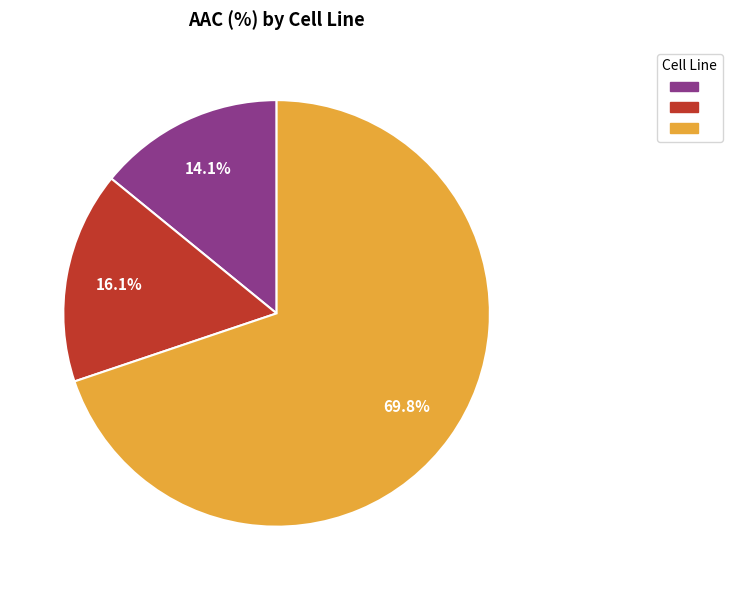

Does any single category account for the majority?

Yes